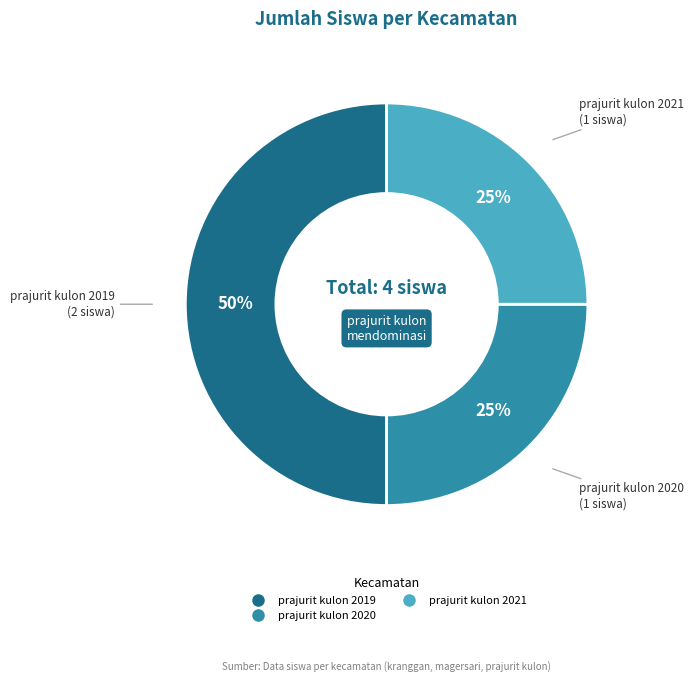

To the nearest percent, what is the difference between the largest and smallest slice percentages?

25%